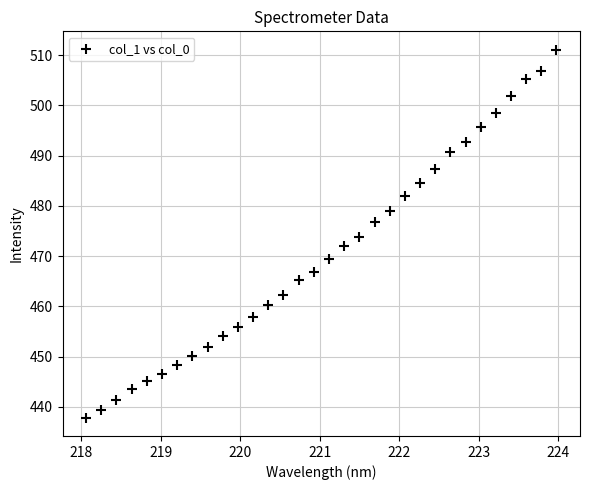

What is the range of X values (max minus min)?

5.9